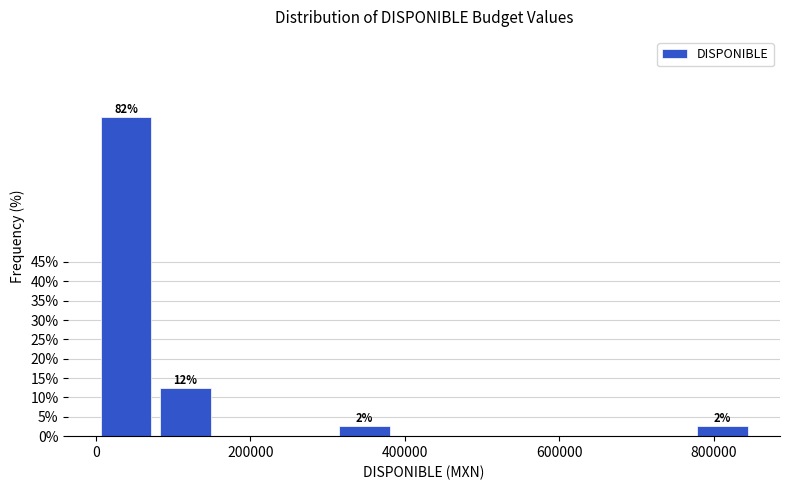

Read against the x-axis, roughly where is the centre of the tallest bar?

40000